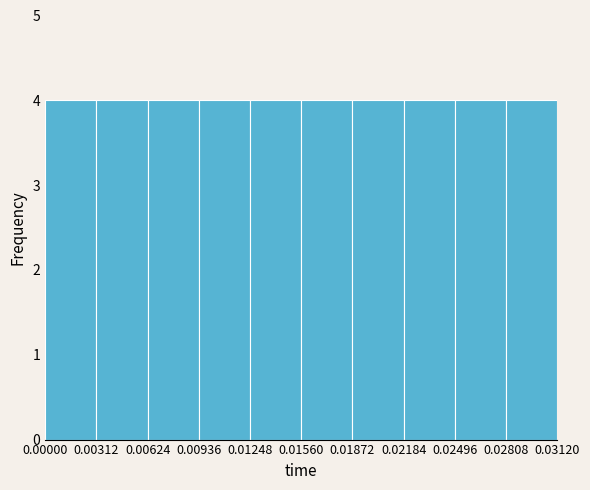

How tall is the bar that spans 0.00000 to 0.00312 on the x-axis? The values are not printed on the chart, so give them approximately, as read against the axis.

4